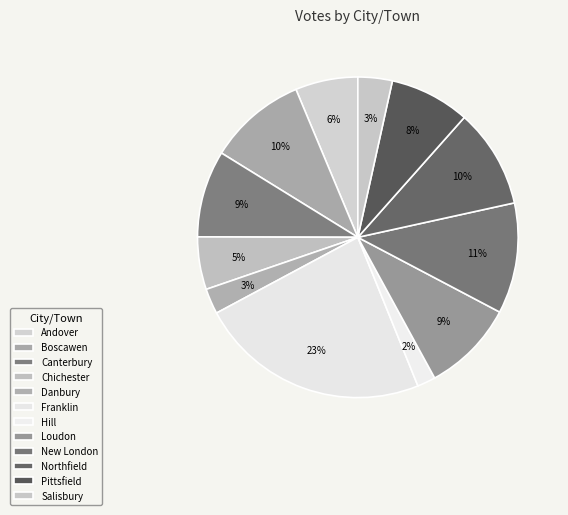

To the nearest percent, what is the average slice percentage?

8%